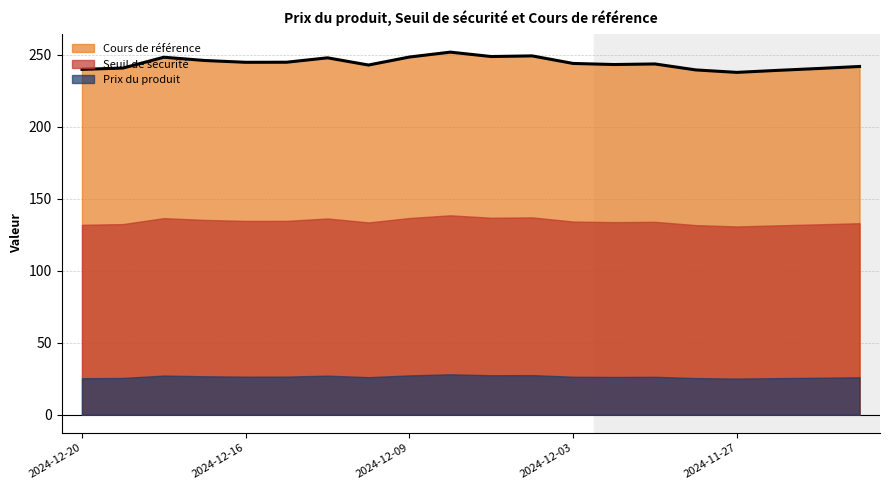

True or false: Cours de référence and Seuil de sécurité intersect in this chart.

False